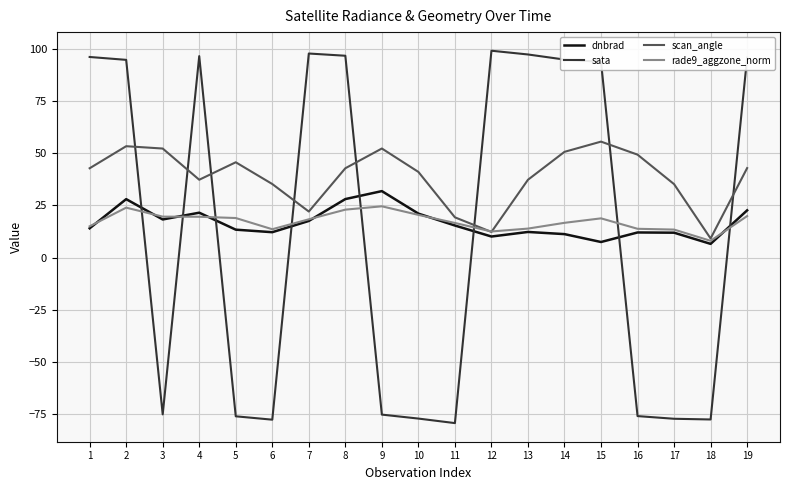

What are all the series names shown in the legend?

dnbrad, sata, scan_angle, rade9_aggzone_norm